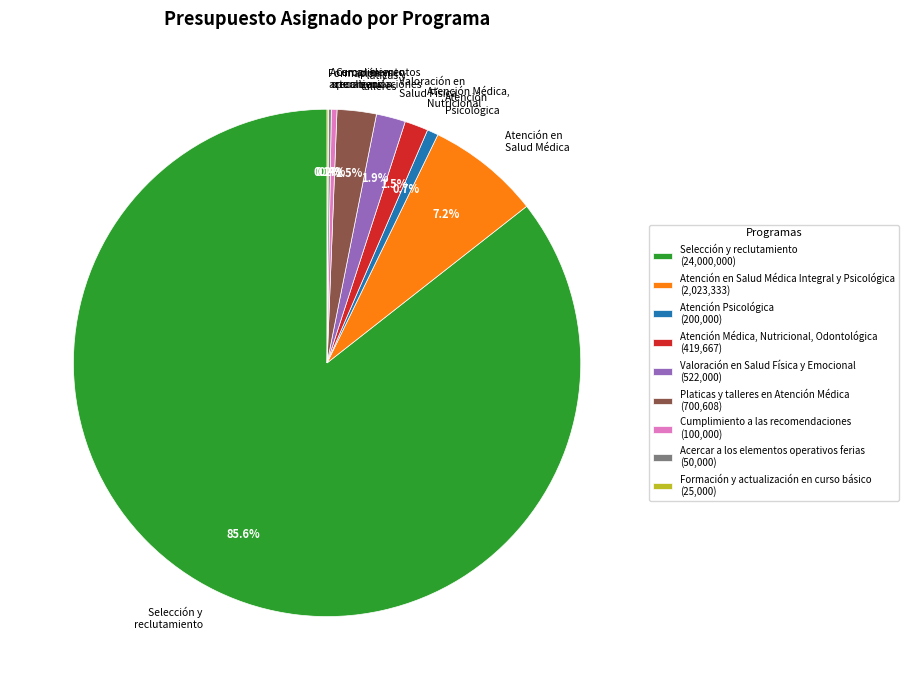

Does any single category account for the majority?

Yes